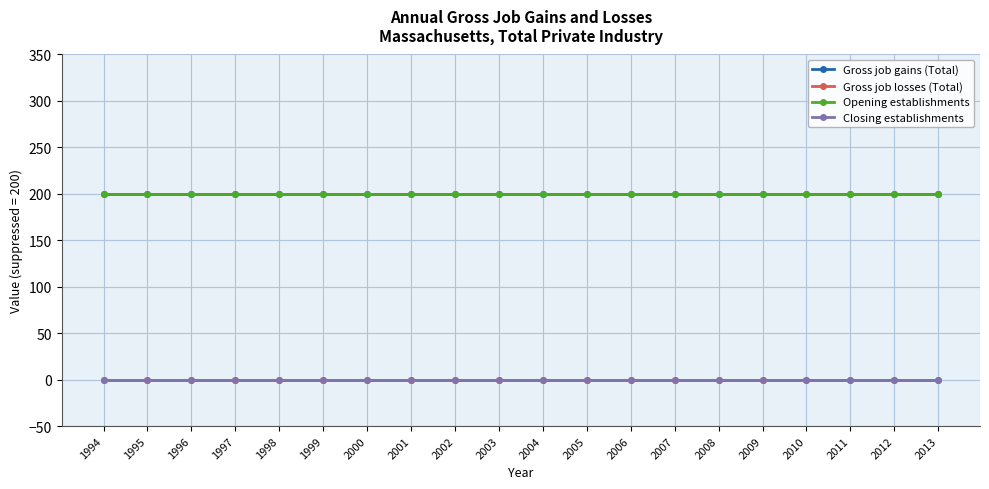

True or false: Gross job gains (Total) and Closing establishments intersect in this chart.

False